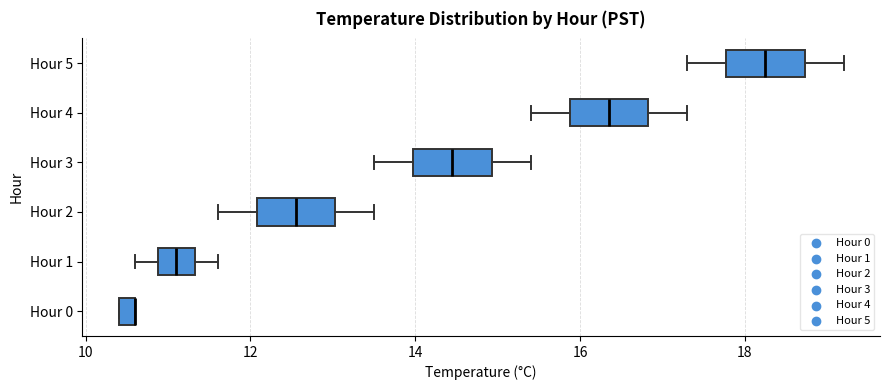

Where does the median line of the box for Hour 1 sit on the x-axis? The values are not printed on the chart, so give them approximately, as read against the axis.

11.2